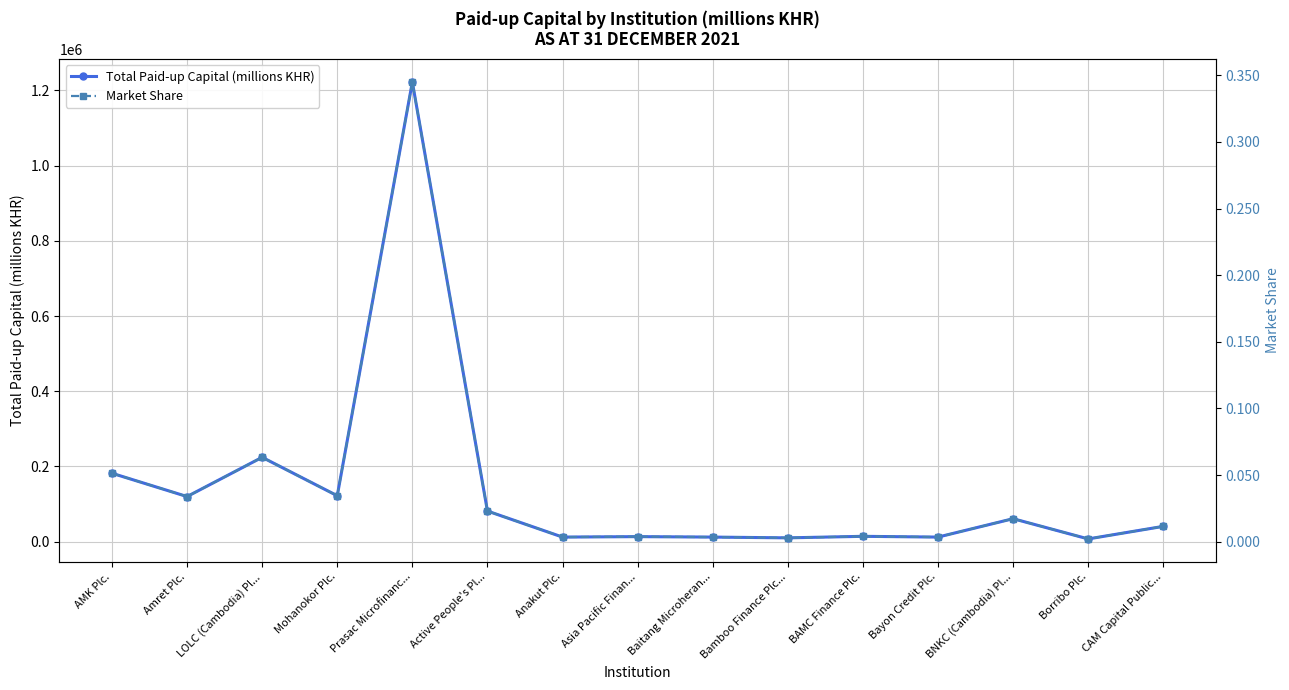

True or false: Total Paid-up Capital (millions KHR) and Market Share intersect in this chart.

False